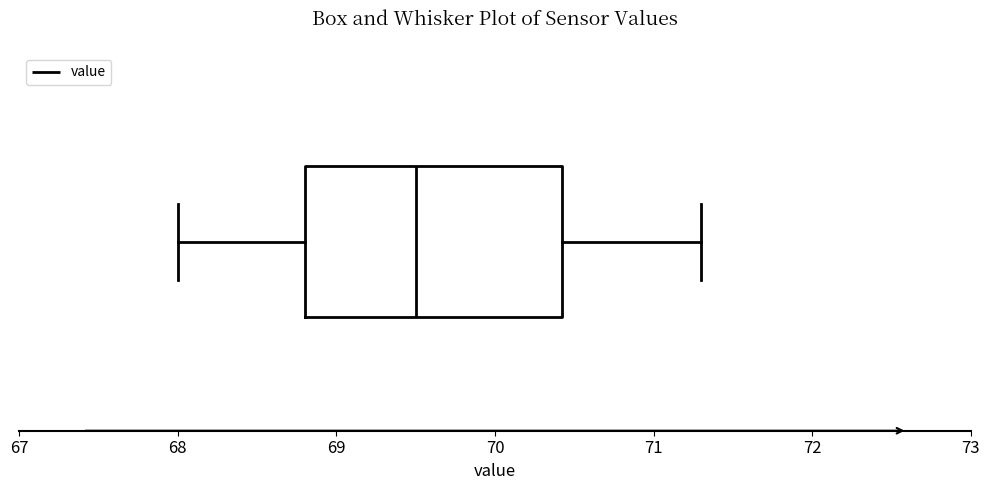

Read this box plot against the x-axis: the position of the median line, the range covered by the box, and the ends of both whiskers. The values are not printed on the chart, so give them approximately, as read against the axis.

median 69.5, box 68.8 to 70.4, whiskers 68.0 to 71.3